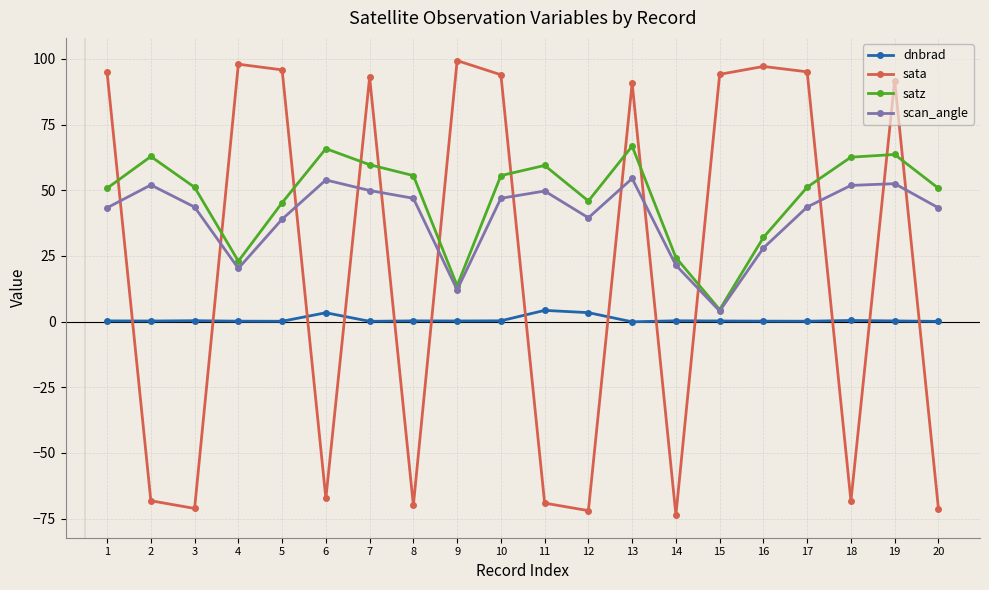

Count the number of data series in this chart.

4